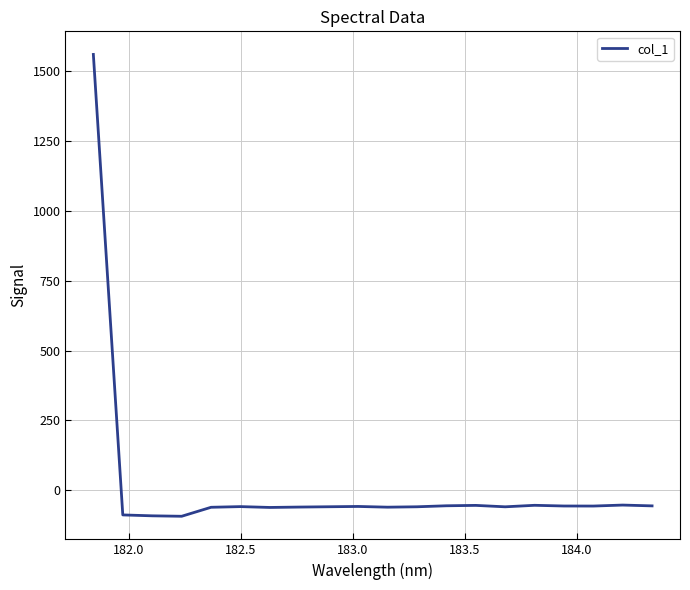

Does the chart display data point markers on the line(s)?

No